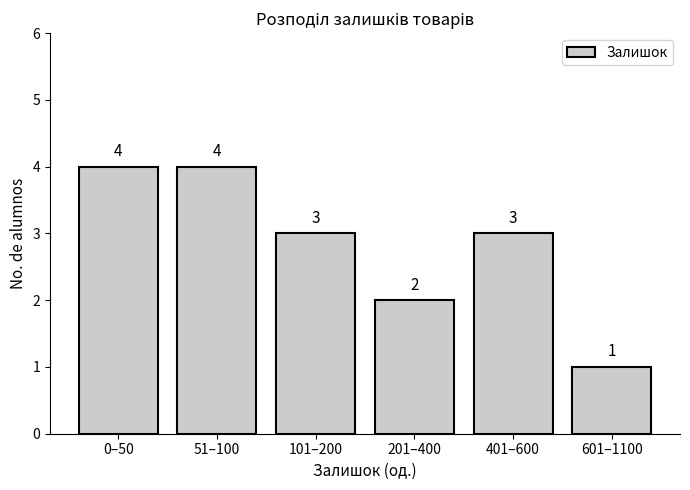

Reading left to right, list all the values displayed in this chart.

0–50=4	51–100=4	101–200=3	201–400=2	401–600=3	601–1100=1